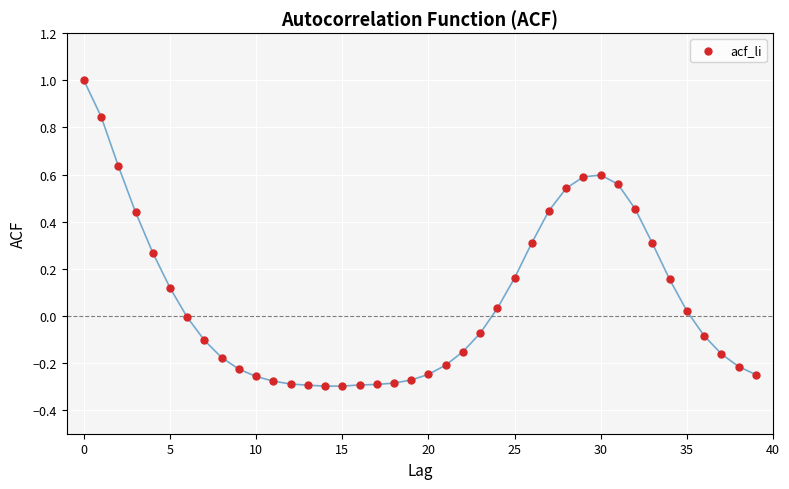

What is the range of Y values (max minus min)?

1.3